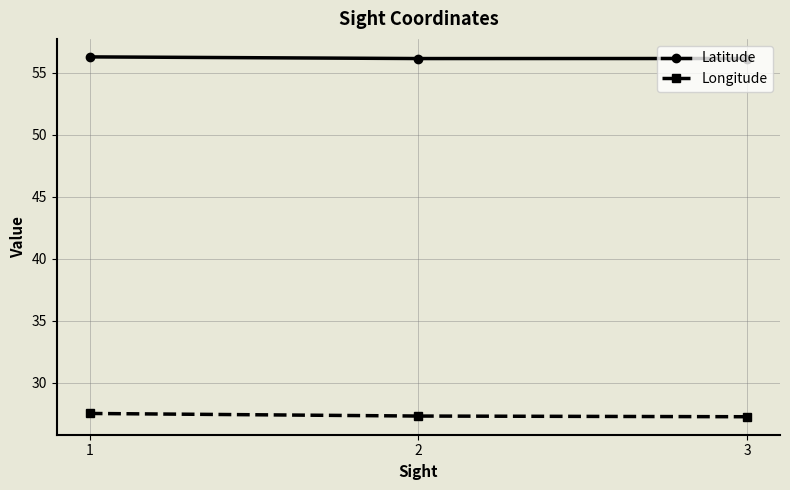

True or false: Longitude has a value of 12.8 at 1.

False